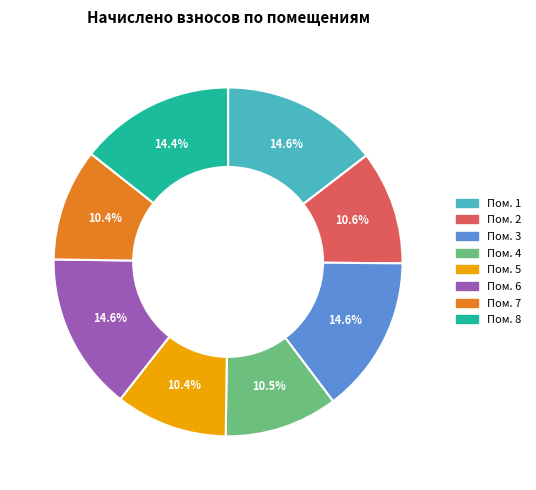

Is there a majority slice in this chart?

No